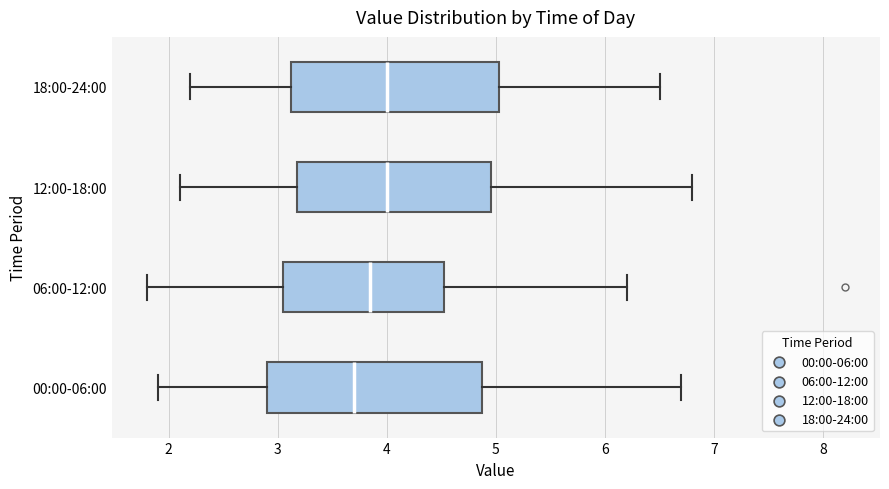

Reading bottom to top, transcribe this box plot: for each box, give where its median line is, the range the box spans, and where its two whiskers end, as read against the x-axis. The values are not printed on the chart, so give them approximately, as read against the axis.

00:00-06:00: median 3.7, box 2.9 to 4.9, whiskers 1.9 to 6.7
06:00-12:00: median 3.9, box 3.1 to 4.5, whiskers 1.8 to 6.2
12:00-18:00: median 4.0, box 3.2 to 5.0, whiskers 2.1 to 6.8
18:00-24:00: median 4.0, box 3.1 to 5.0, whiskers 2.2 to 6.5